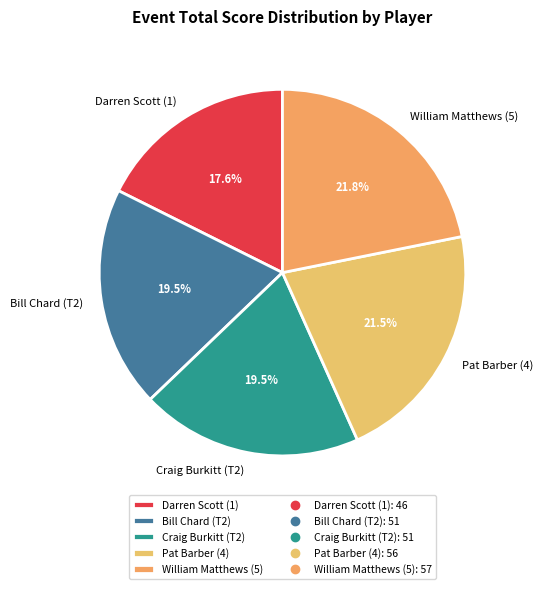

To the nearest percent, what is the difference between the Craig Burkitt (T2) and Pat Barber (4) slice percentages?

2%